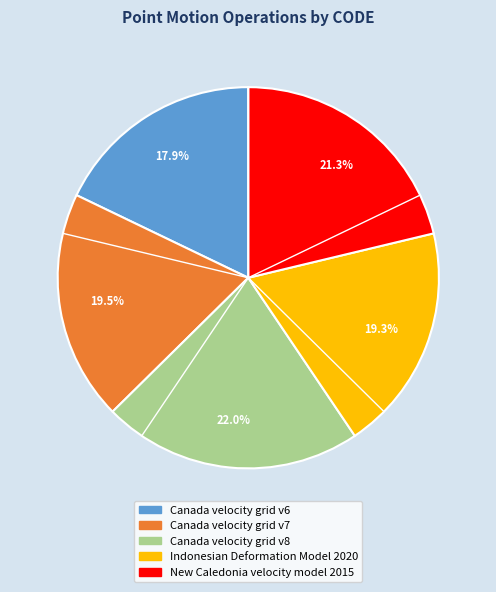

Which has a higher value, Canada velocity grid v6 or New Caledonia velocity model 2015?

New Caledonia velocity model 2015